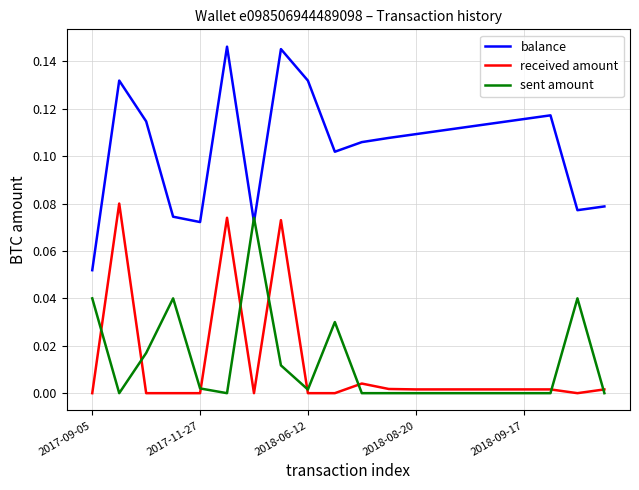

True or false: balance and received amount cross at least once.

False